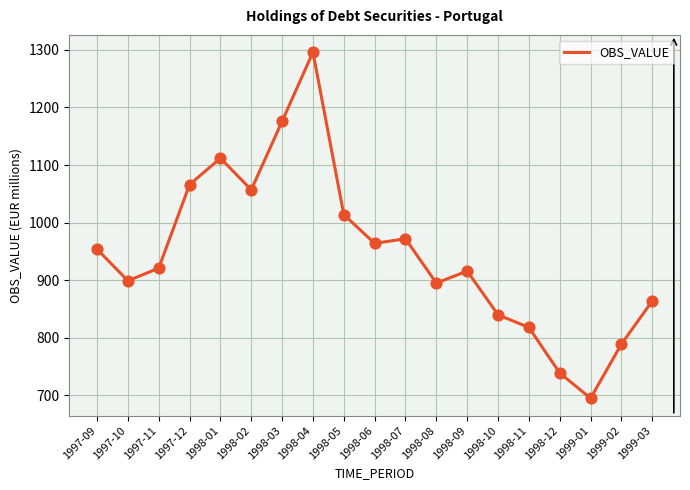

What is the ratio of the value at 1998-02 to the value at 1997-12?

1.0